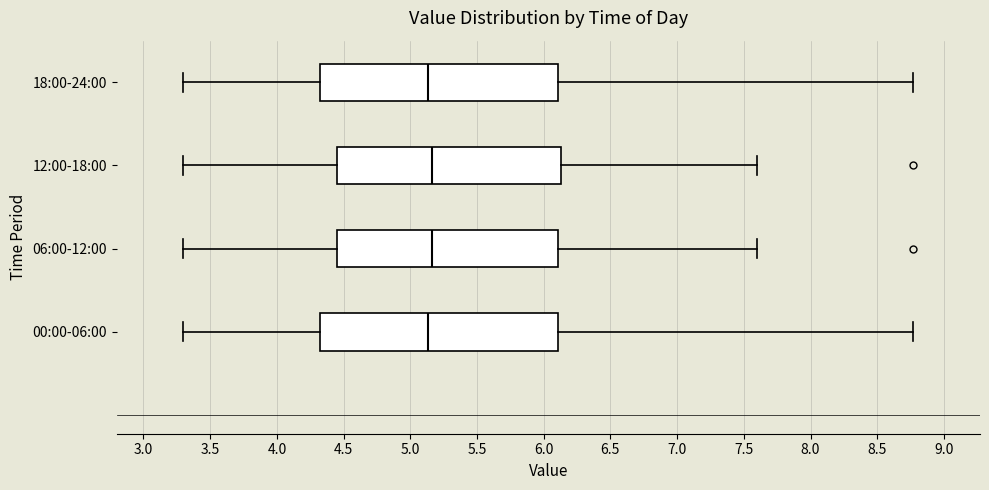

Where is the left edge of the box for 06:00-12:00 on the x-axis? The values are not printed on the chart, so give them approximately, as read against the axis.

4.45